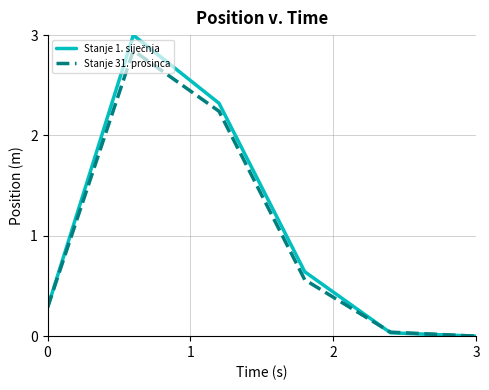

What is the maximum value shown in the chart?

3.0